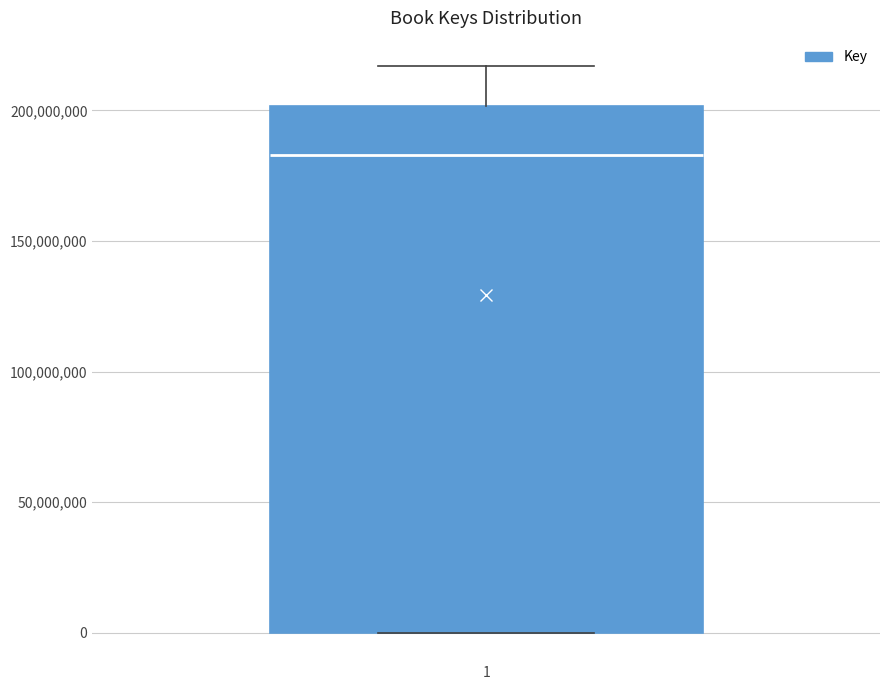

Read this box plot against the y-axis: the position of the median line, the range covered by the box, and the ends of both whiskers. The values are not printed on the chart, so give them approximately, as read against the axis.

median 185000000, box 0 to 200000000, whiskers 0 to 215000000